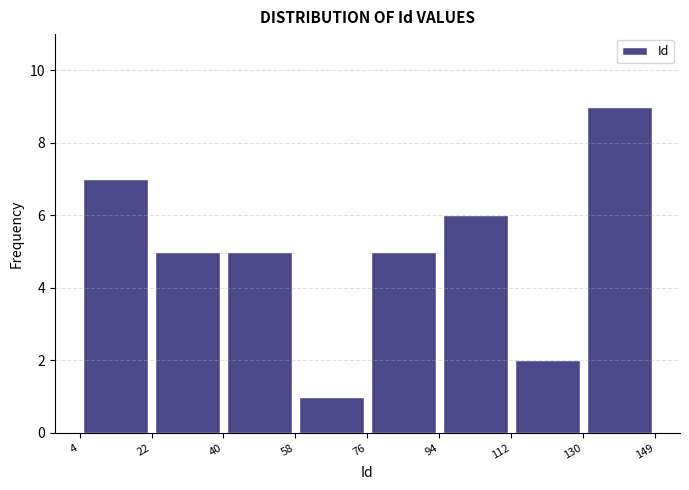

What is the height of the bar covering 58 to 76 on the x-axis? The values are not printed on the chart, so give them approximately, as read against the axis.

1